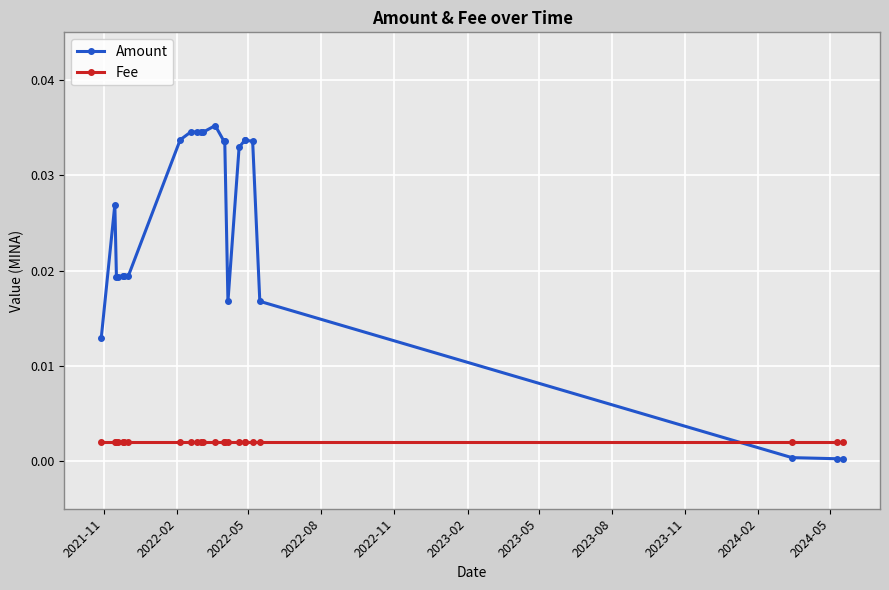

True or false: Amount has more than 0 interior local peaks.

True